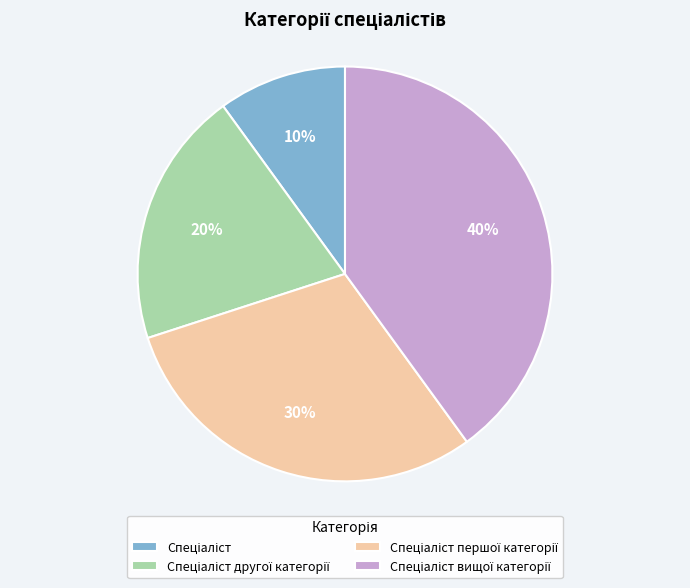

Count the number of slices in the pie.

4